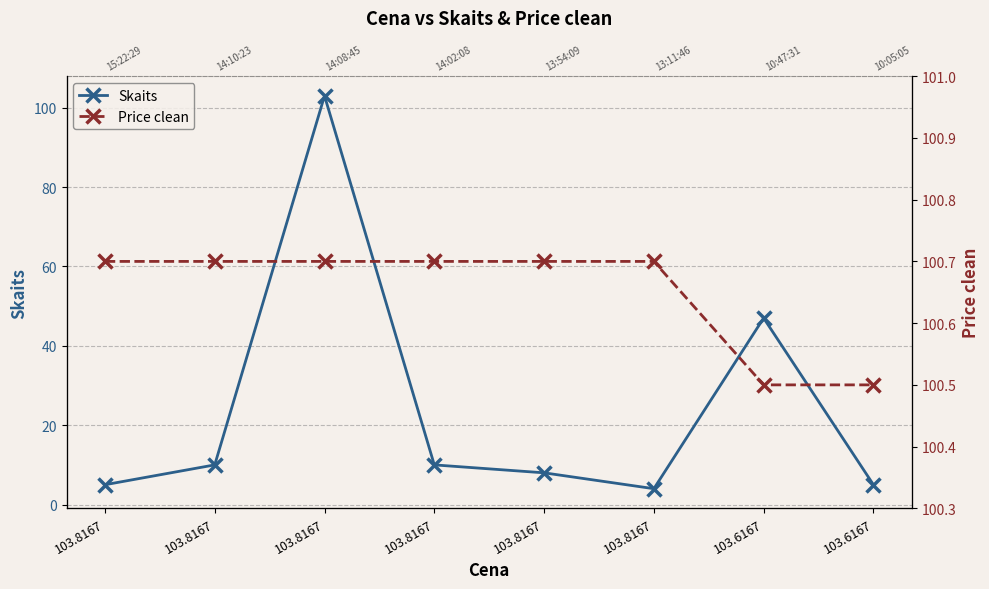

At how many categories does at least one series exceed 93?

8